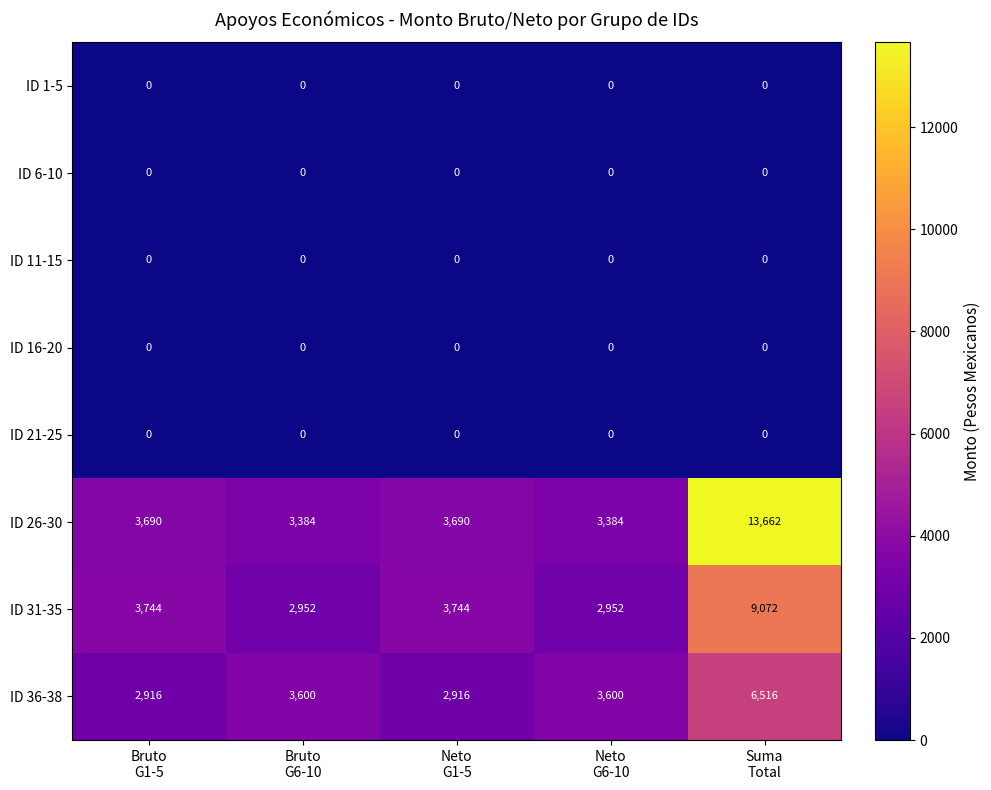

What is the greatest value displayed?

13662